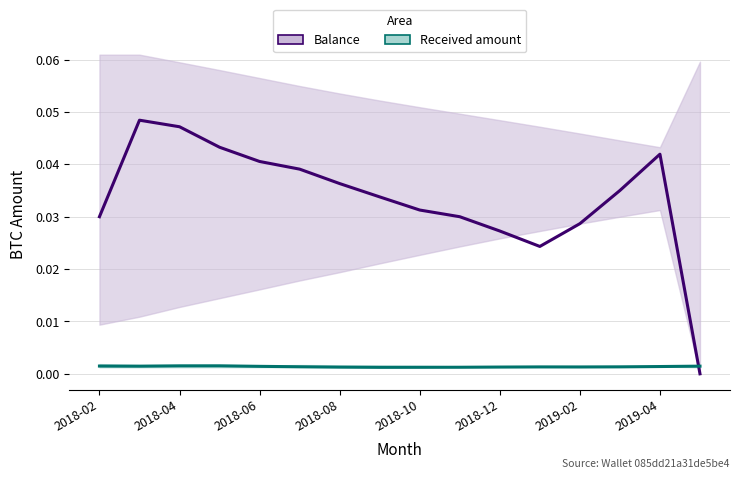

How many times do Balance and Received amount cross each other?

1